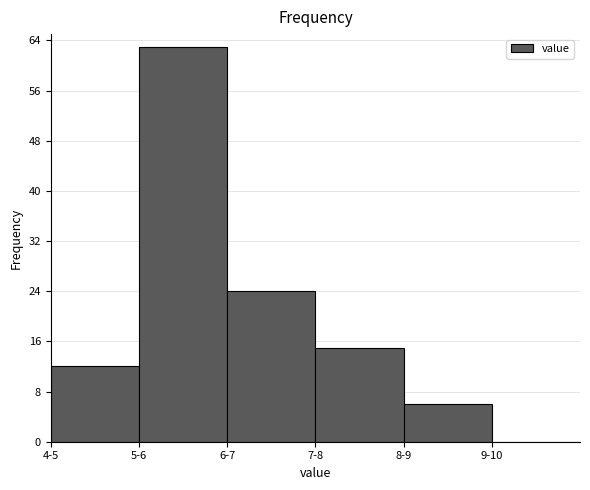

Reading left to right, list all the values displayed in this chart.

4-5=12	5-6=63	6-7=24	7-8=15	8-9=6	9-10=0